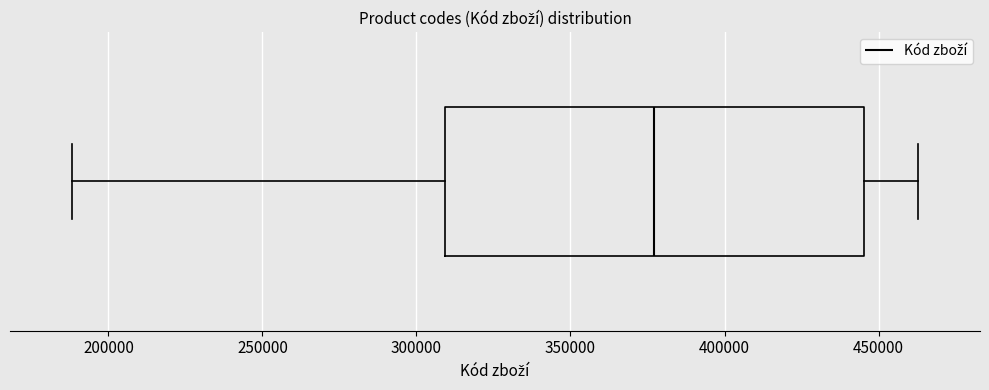

Transcribe this box plot: give where the median line is, the range the box spans, and where the two whiskers end, as read against the x-axis. The values are not printed on the chart, so give them approximately, as read against the axis.

median 375000, box 310000 to 445000, whiskers 190000 to 465000